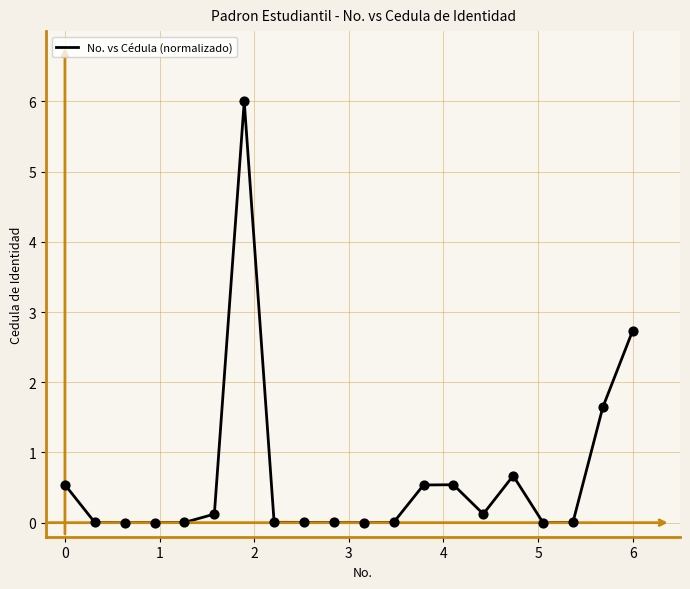

What is the greatest value displayed?

6.0